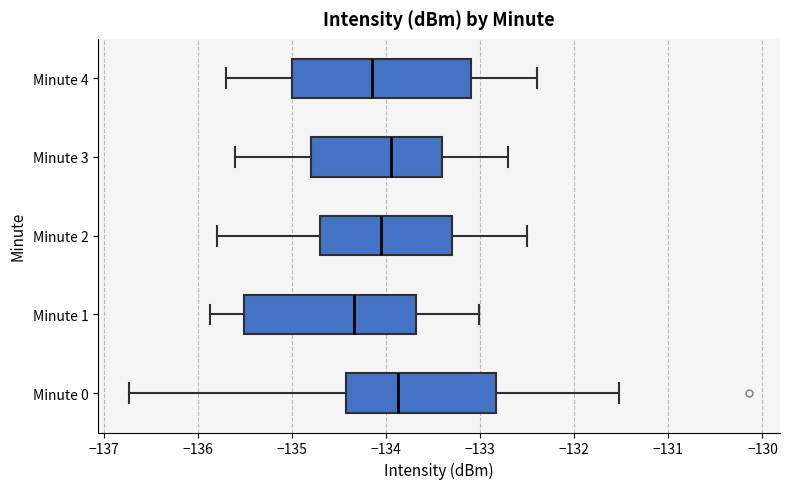

Where does the left whisker of the box for Minute 4 end on the x-axis? The values are not printed on the chart, so give them approximately, as read against the axis.

-135.7